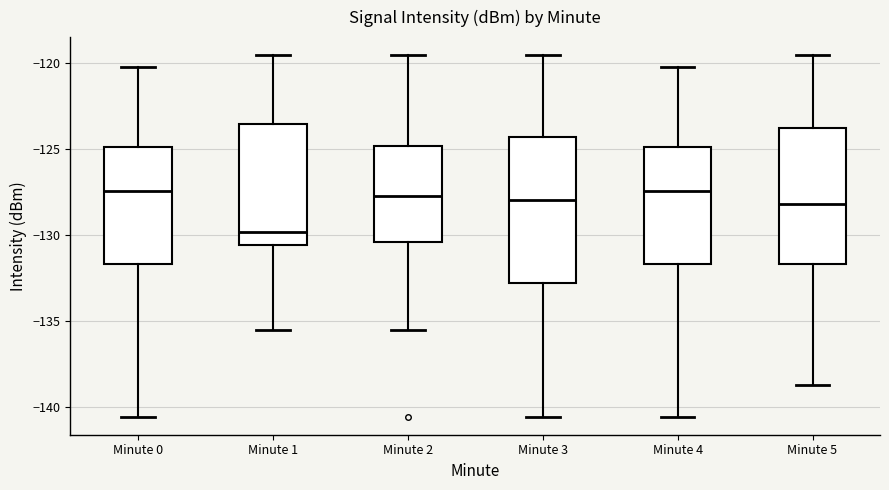

Where is the lower edge of the box for Minute 3 on the y-axis? The values are not printed on the chart, so give them approximately, as read against the axis.

-133.0